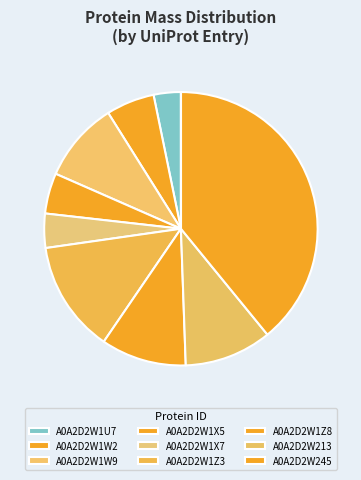

Which category has the biggest portion of the pie?

A0A2D2W245